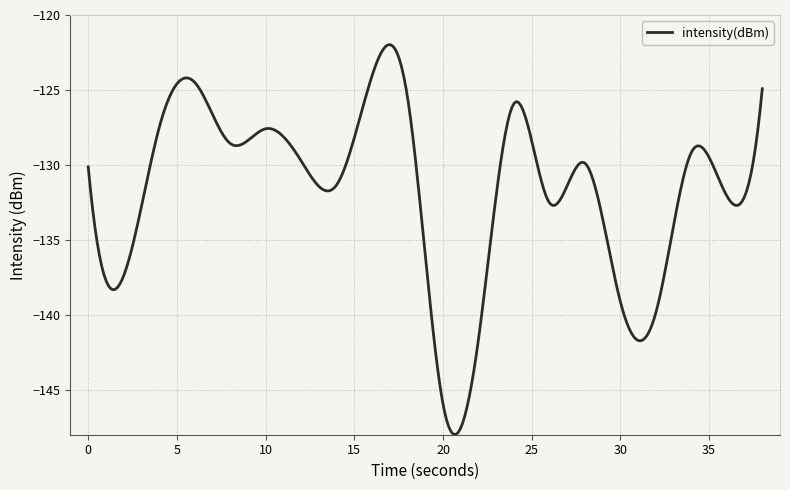

What is the difference between the maximum and minimum values?

26.0